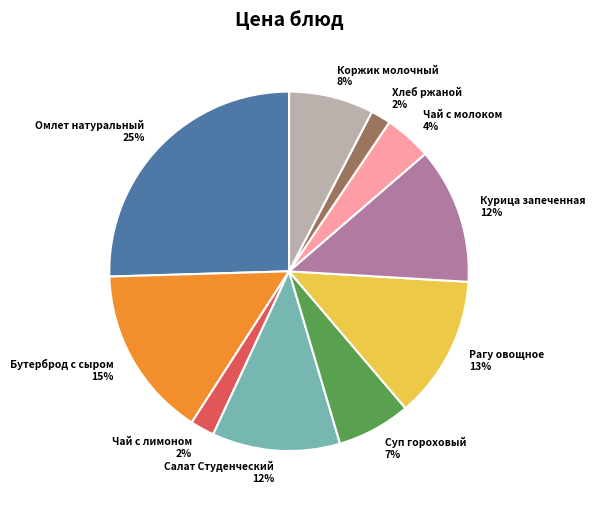

Do Суп гороховый and Хлеб ржаной together represent more than half of the pie?

No